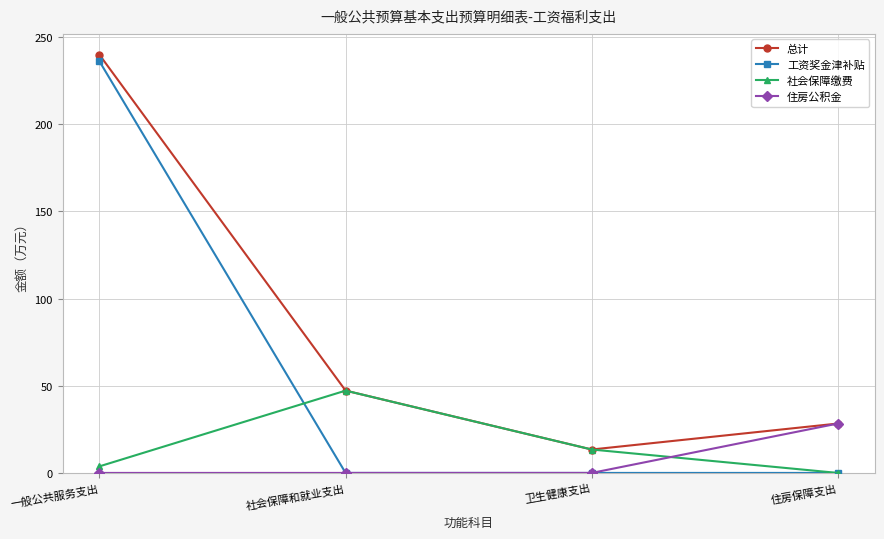

How many series are shown in this chart?

4